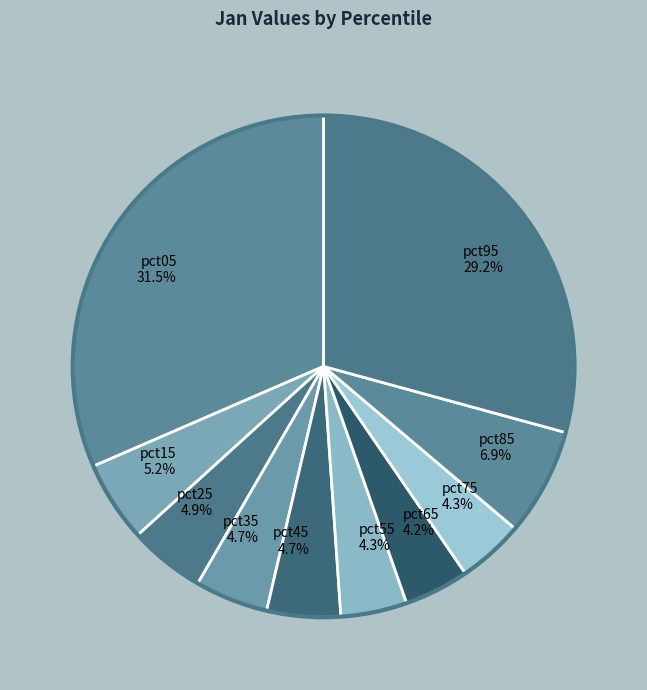

To the nearest percent, what is the average slice percentage?

10%